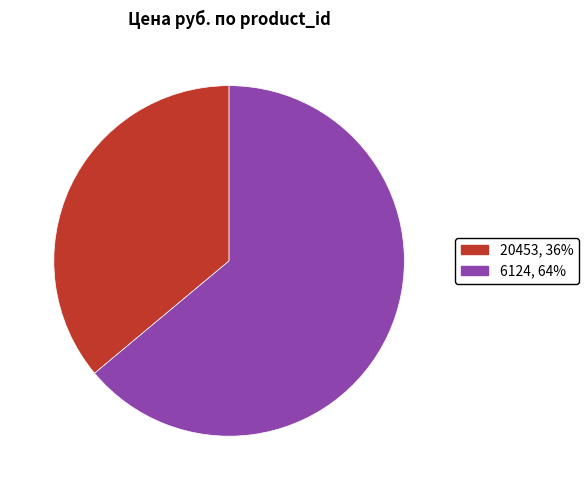

Which slice represents more than half of the pie?

6124